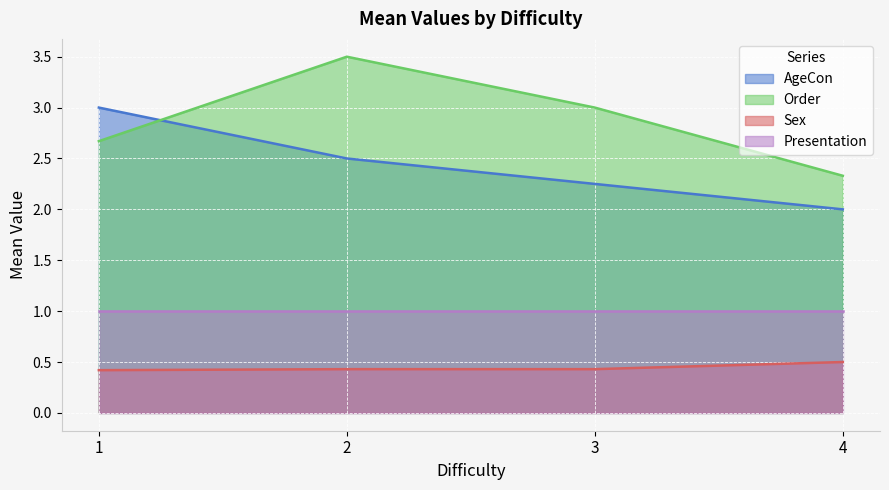

True or false: Sex and Order intersect in this chart.

False